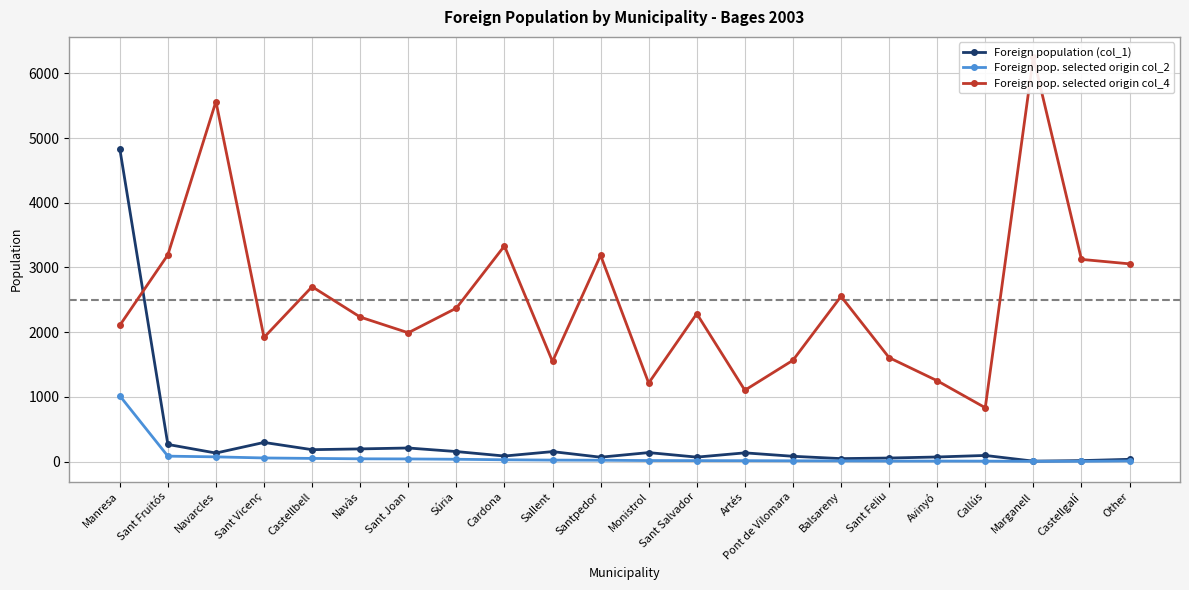

What is the label of the 4th point from the left?

Sant Vicenç